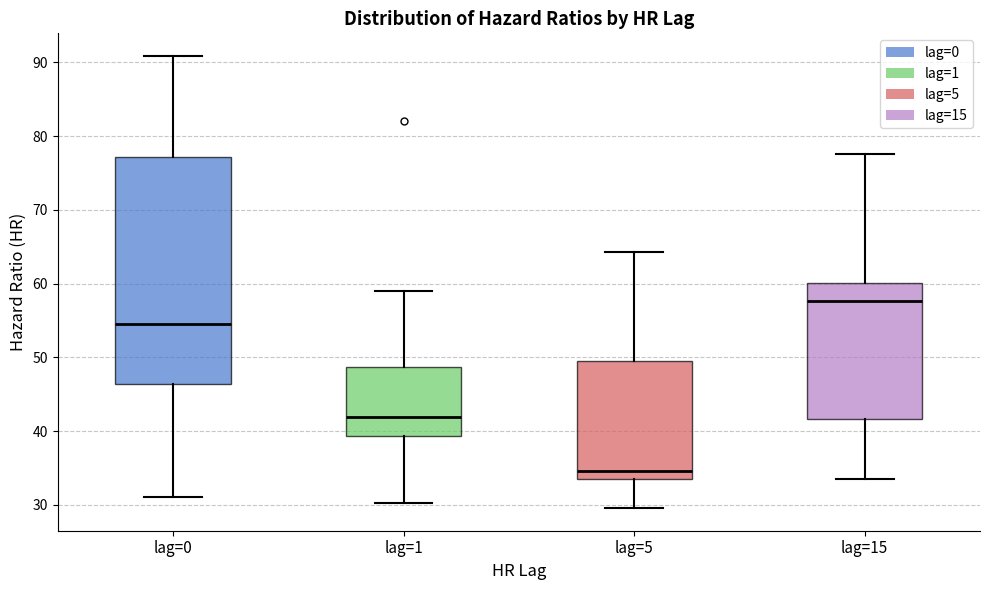

Which box is the tallest, from its lower edge to its upper edge?

lag=0